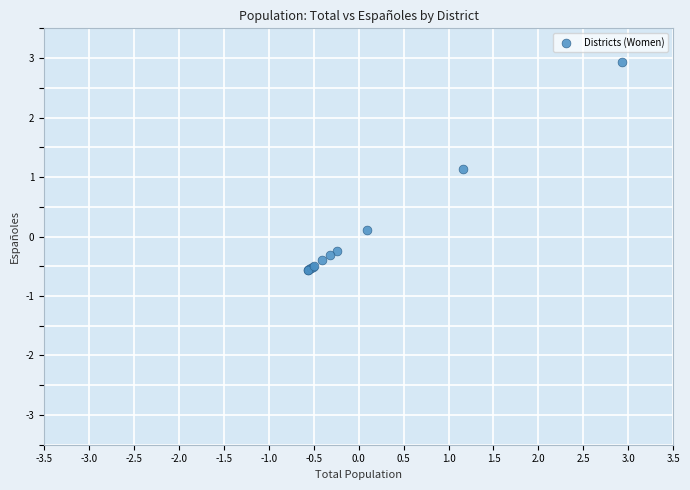

What Y value in the scatter plot is closest to 1?

1.1